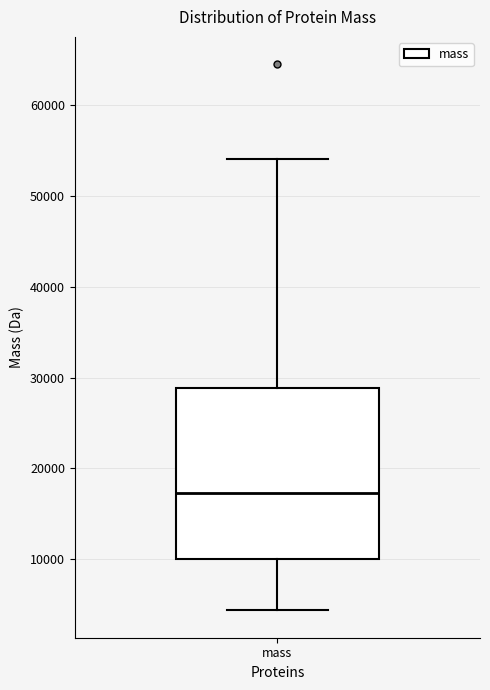

Transcribe this box plot: give where the median line is, the range the box spans, and where the two whiskers end, as read against the y-axis. The values are not printed on the chart, so give them approximately, as read against the axis.

median 17000, box 10000 to 29000, whiskers 4000 to 54000